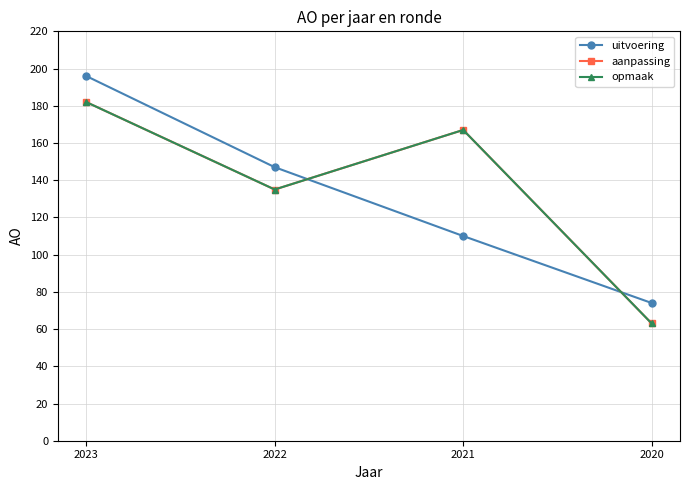

What is the maximum value for uitvoering?

196